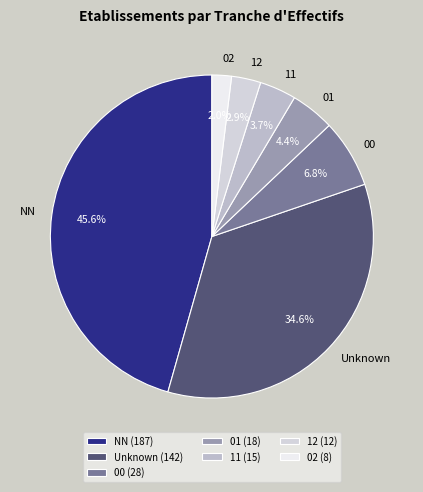

Which category has the smallest portion of the pie?

02